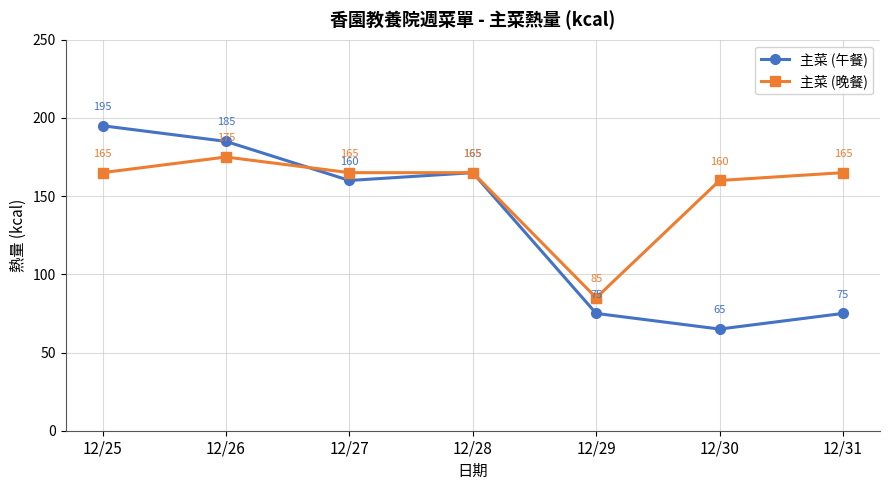

Is the value of 主菜 (晚餐) at 12/29 greater than the value of 主菜 (午餐) at 12/30?

Yes